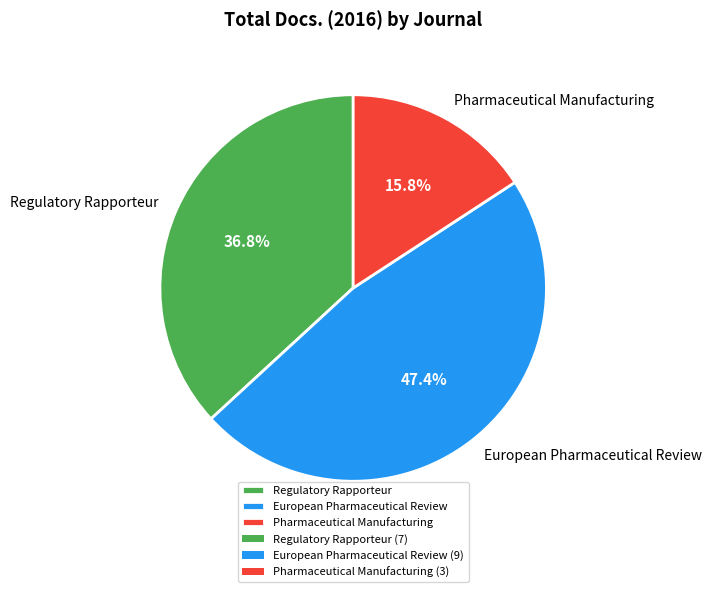

Which has a higher value, Pharmaceutical Manufacturing or Regulatory Rapporteur?

Regulatory Rapporteur